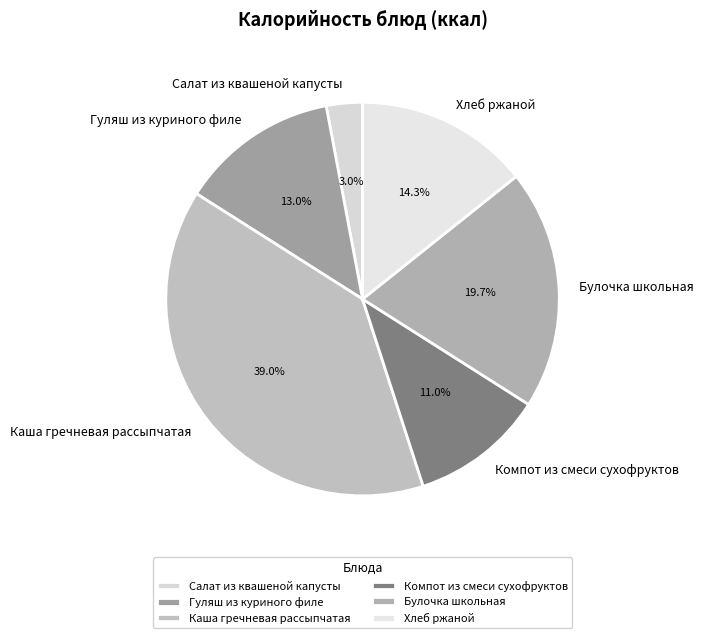

Which category has the smallest portion of the pie?

Салат из квашеной капусты